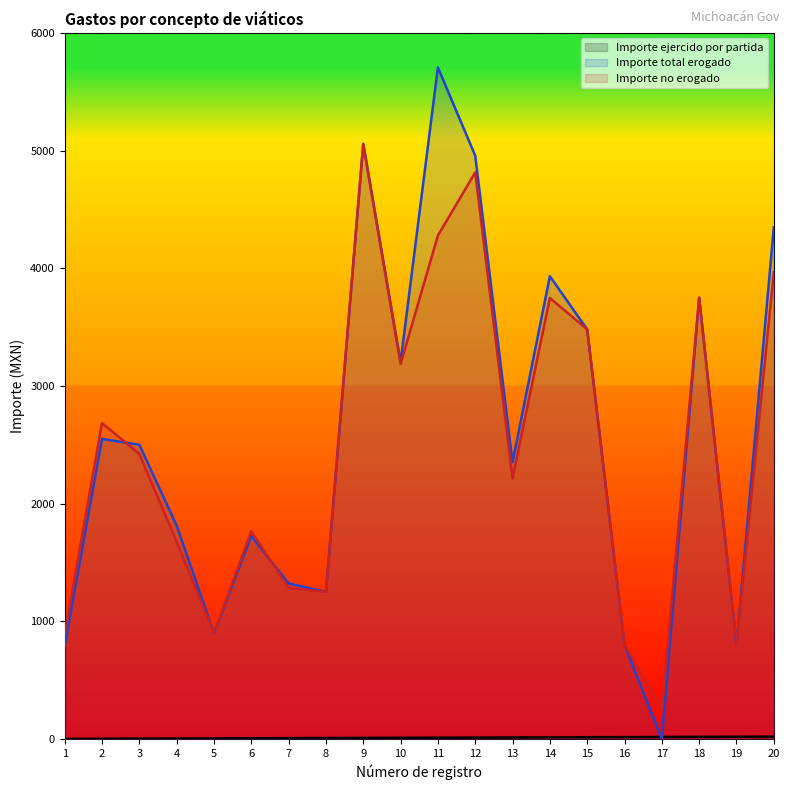

Is it true that Importe ejercido por partida equals 3.4 at 9?

False